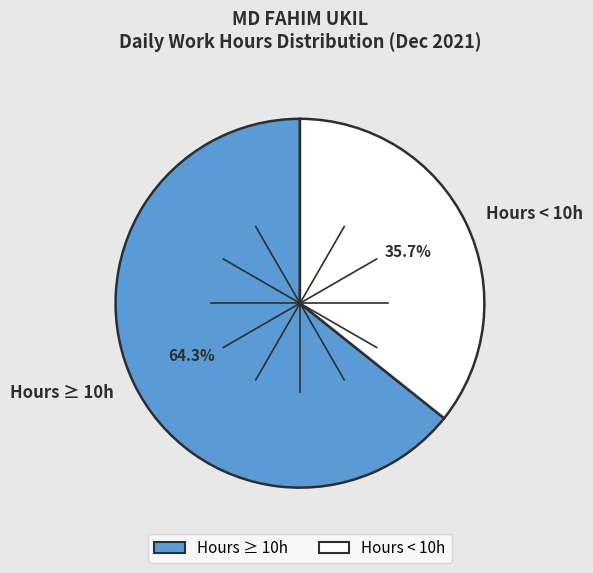

How many segments does this pie chart have?

2